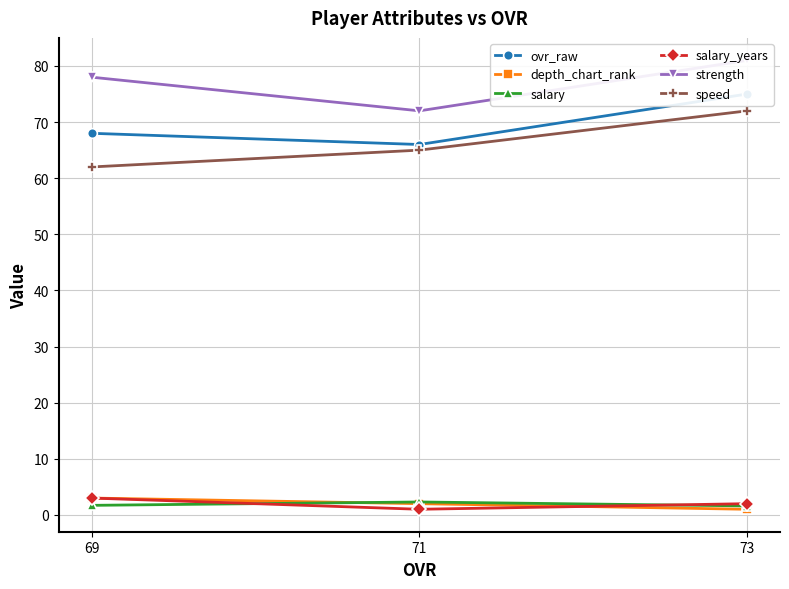

What is the average value of the salary_years series?

2.0